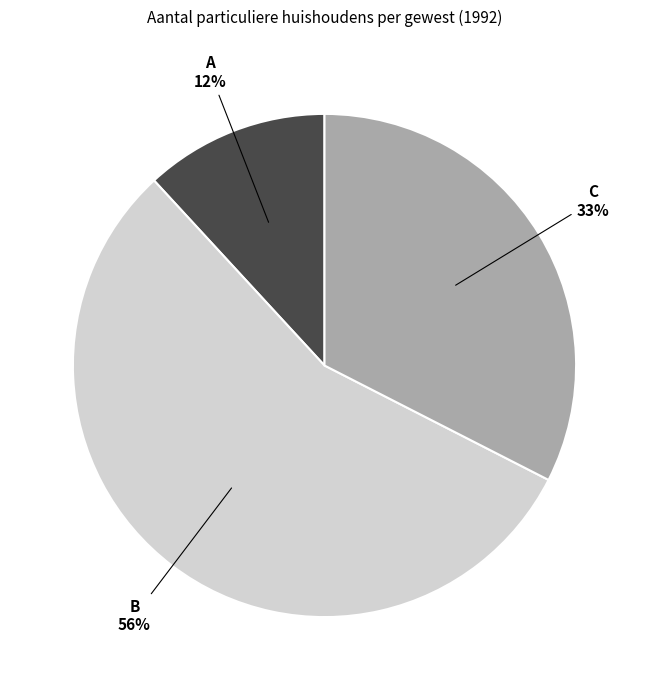

To the nearest percent, what is the average slice percentage?

33%